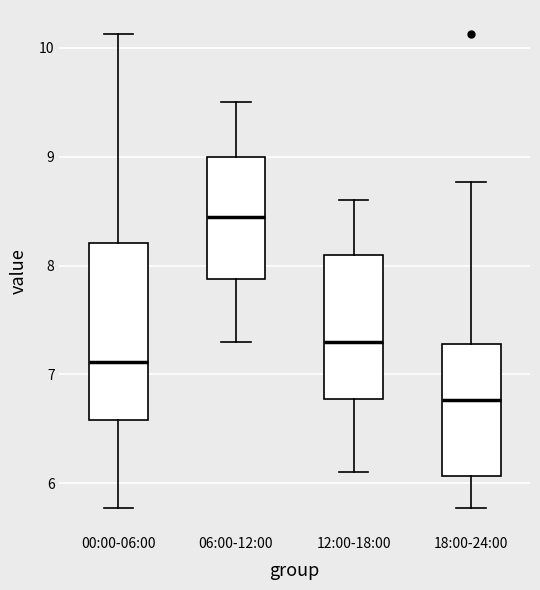

Which box's median line is the highest?

06:00-12:00